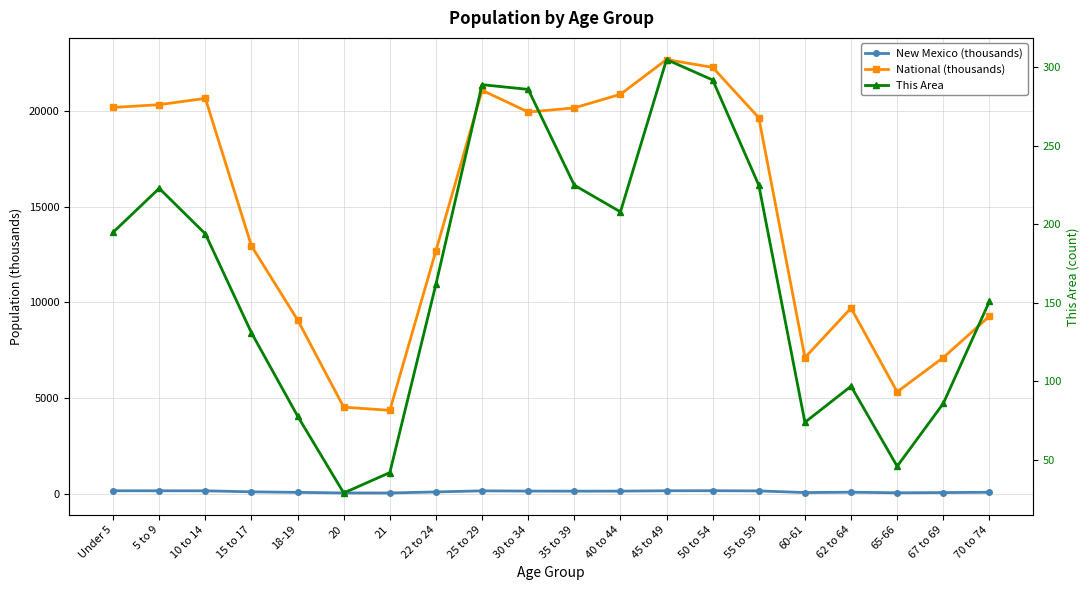

What is the difference between the maximum and minimum values in the This Area series?

276.0